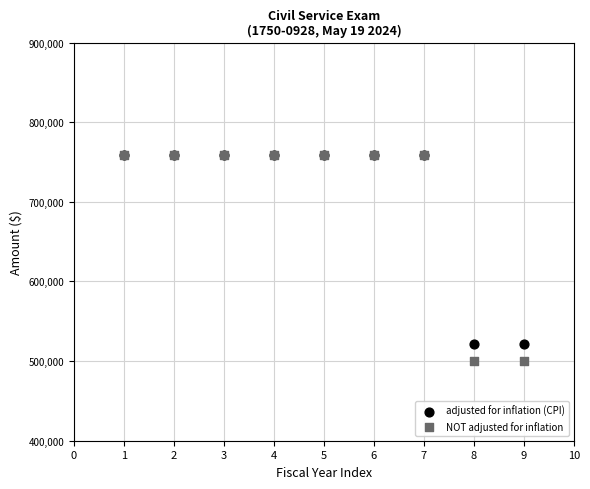

Which series has the largest Y range (max minus min)?

NOT adjusted for inflation